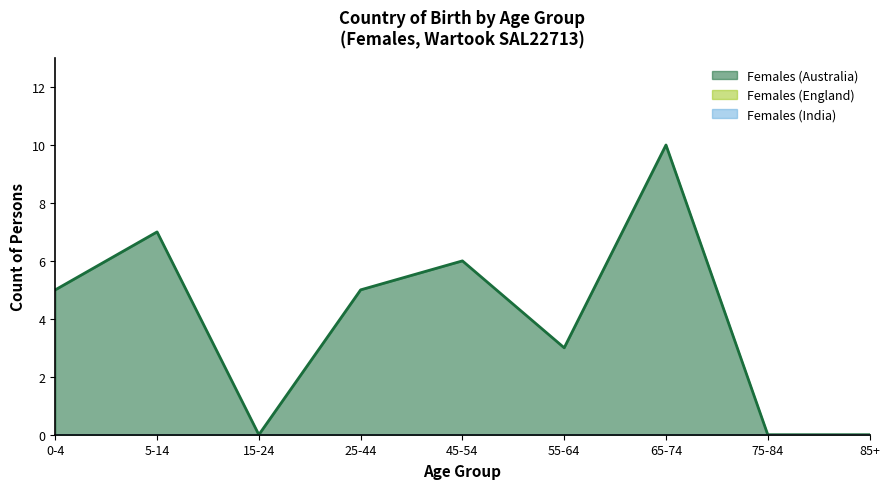

How many categories are shown in the chart?

9